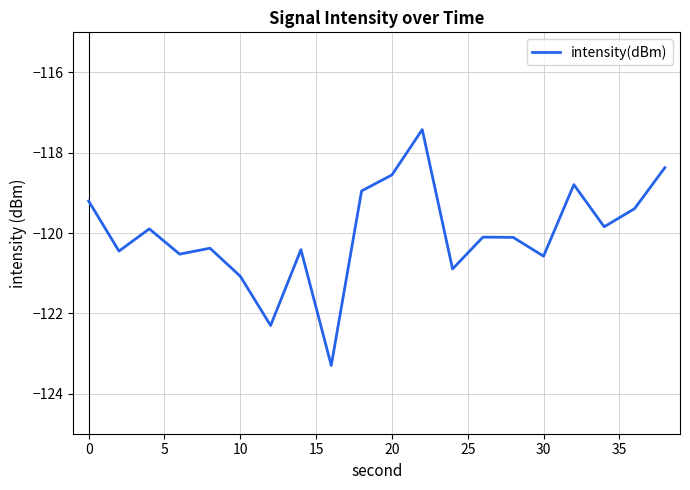

What is the smallest value displayed?

-123.3